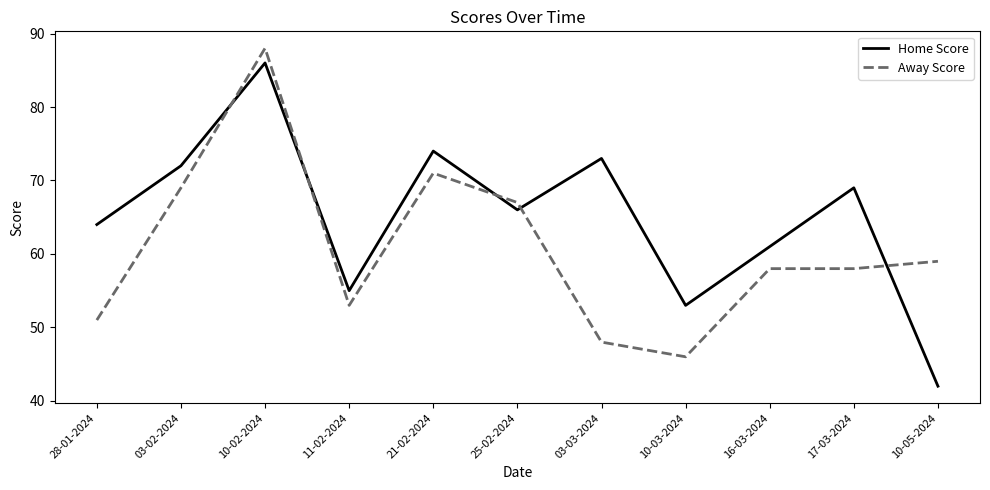

What are all the series names shown in the legend?

Home Score, Away Score